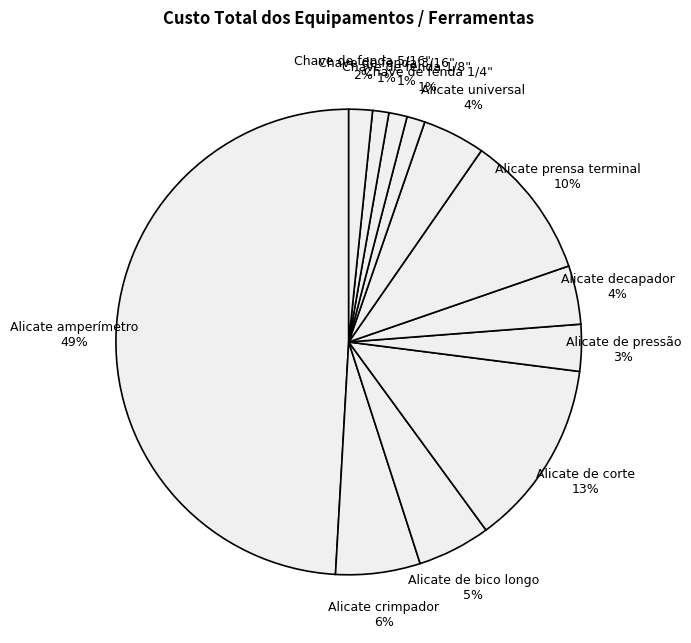

Count the number of slices in the pie.

12